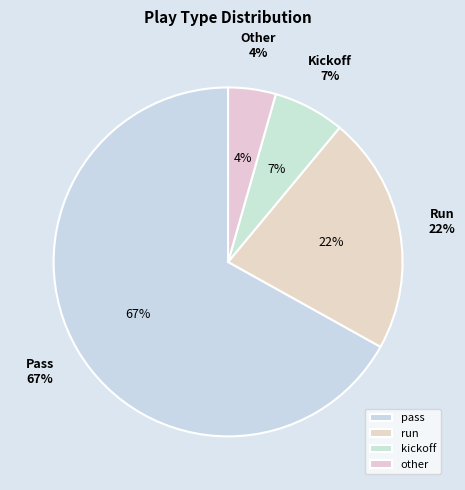

Which has a higher value, other or pass?

pass